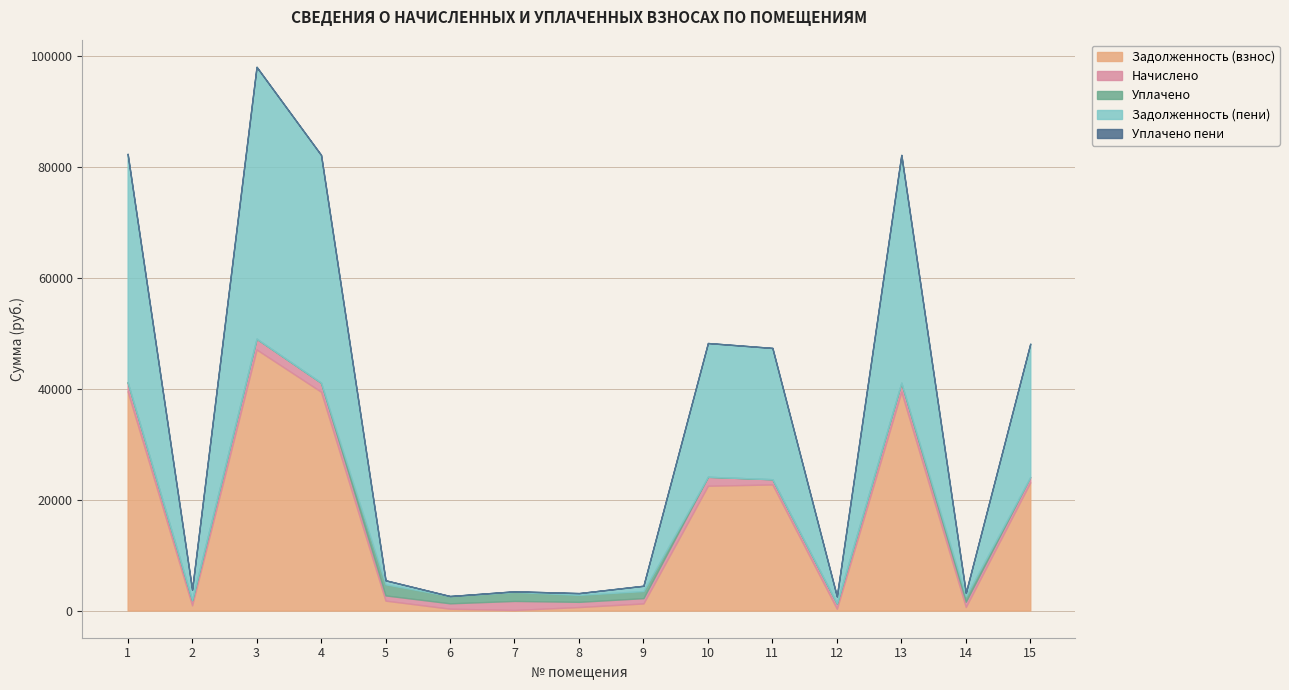

Count the number of categories in the chart.

15